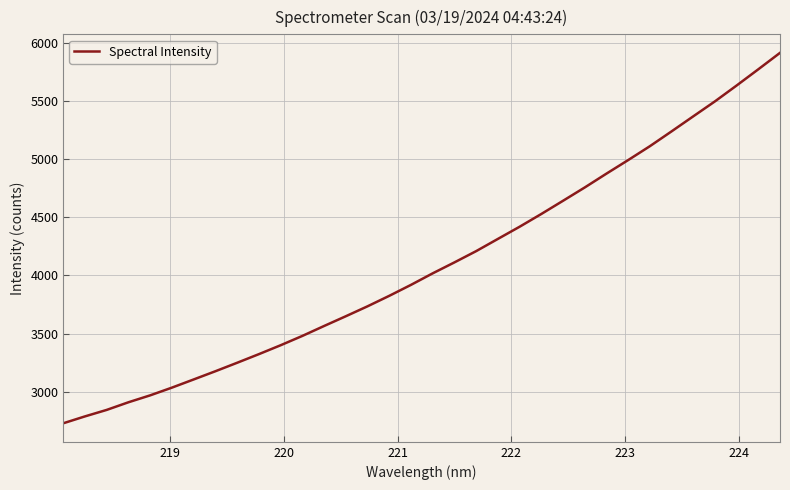

What is the minimum value shown in the chart?

2730.2